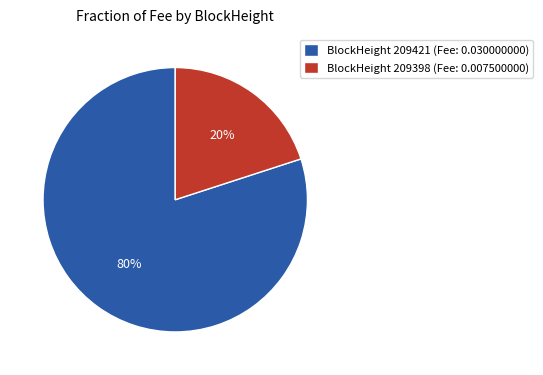

To the nearest percent, what is the average slice percentage?

50%